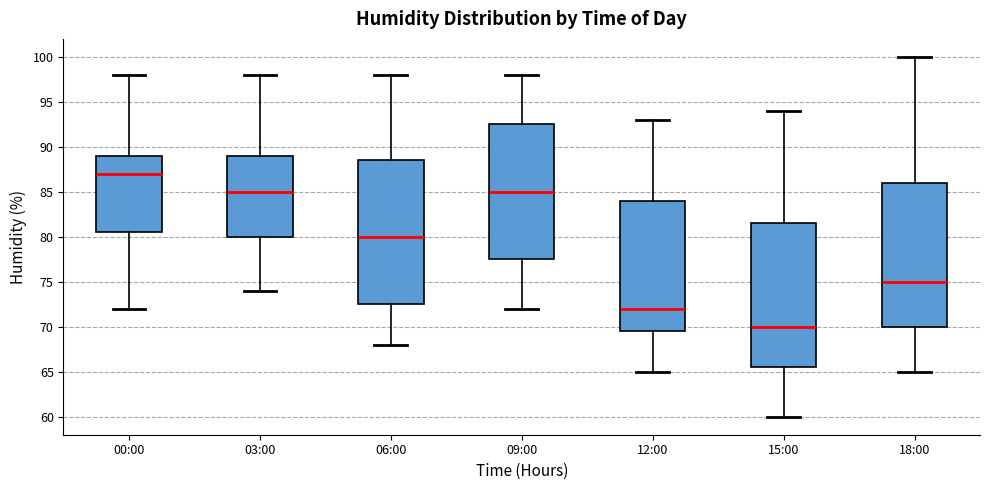

Reading left to right, transcribe this box plot: for each box, give where its median line is, the range the box spans, and where its two whiskers end, as read against the y-axis. The values are not printed on the chart, so give them approximately, as read against the axis.

00:00: median 87.0, box 80.5 to 89.0, whiskers 72.0 to 98.0
03:00: median 85.0, box 80.0 to 89.0, whiskers 74.0 to 98.0
06:00: median 80.0, box 72.5 to 88.5, whiskers 68.0 to 98.0
09:00: median 85.0, box 77.5 to 92.5, whiskers 72.0 to 98.0
12:00: median 72.0, box 69.5 to 84.0, whiskers 65.0 to 93.0
15:00: median 70.0, box 65.5 to 81.5, whiskers 60.0 to 94.0
18:00: median 75.0, box 70.0 to 86.0, whiskers 65.0 to 100.0